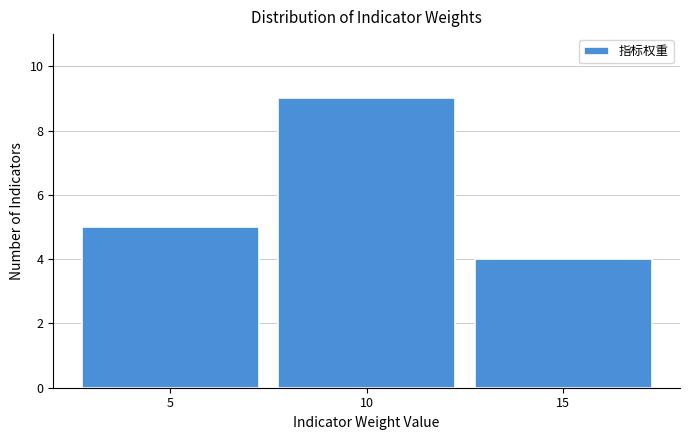

Reading left to right, list all the values displayed in this chart.

5=5	10=9	15=4